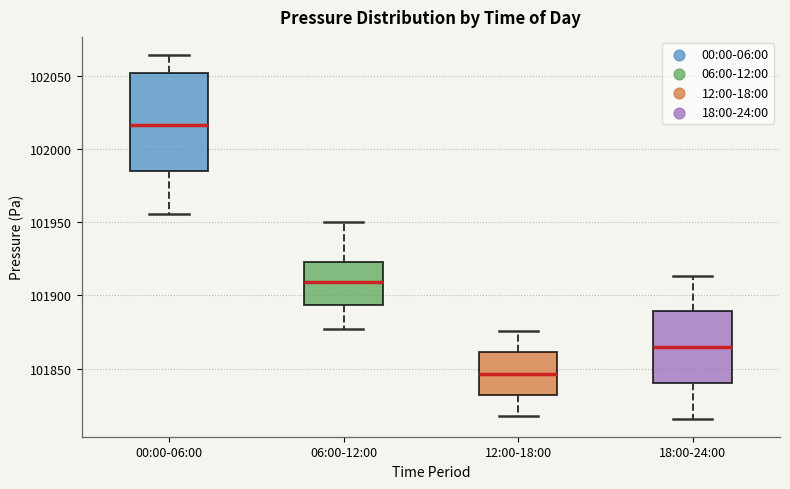

Which box is the tallest, from its lower edge to its upper edge?

00:00-06:00